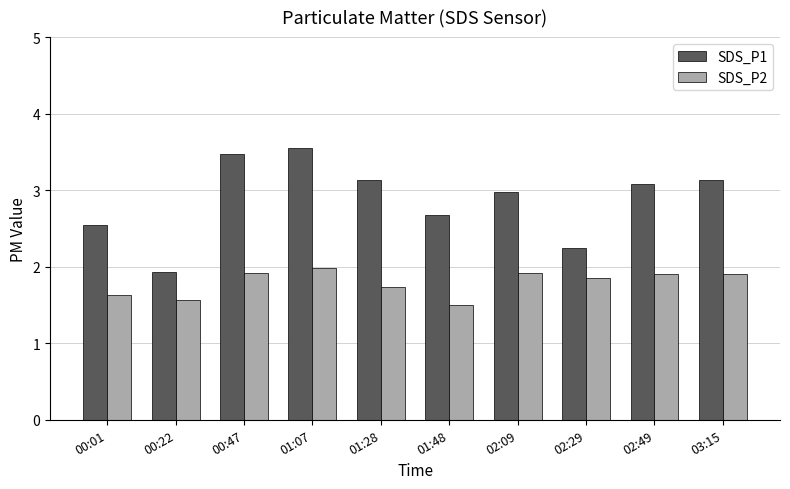

How many data points in SDS_P1 are above 3?

5